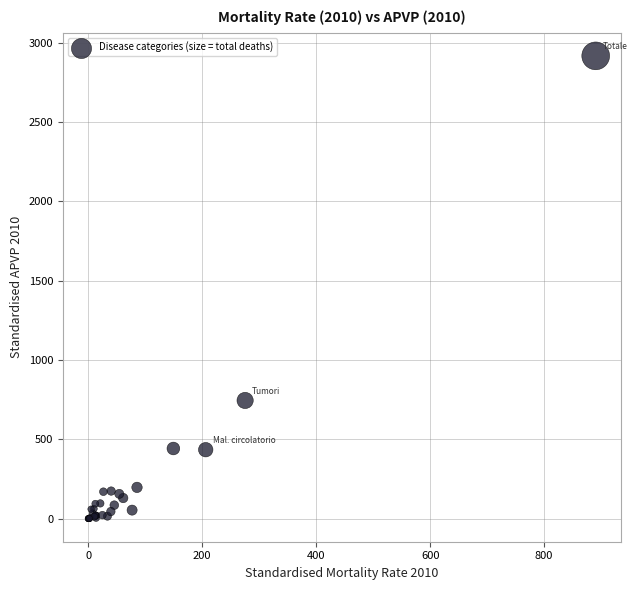

What Y value in the scatter plot is closest to 1458?

744.9